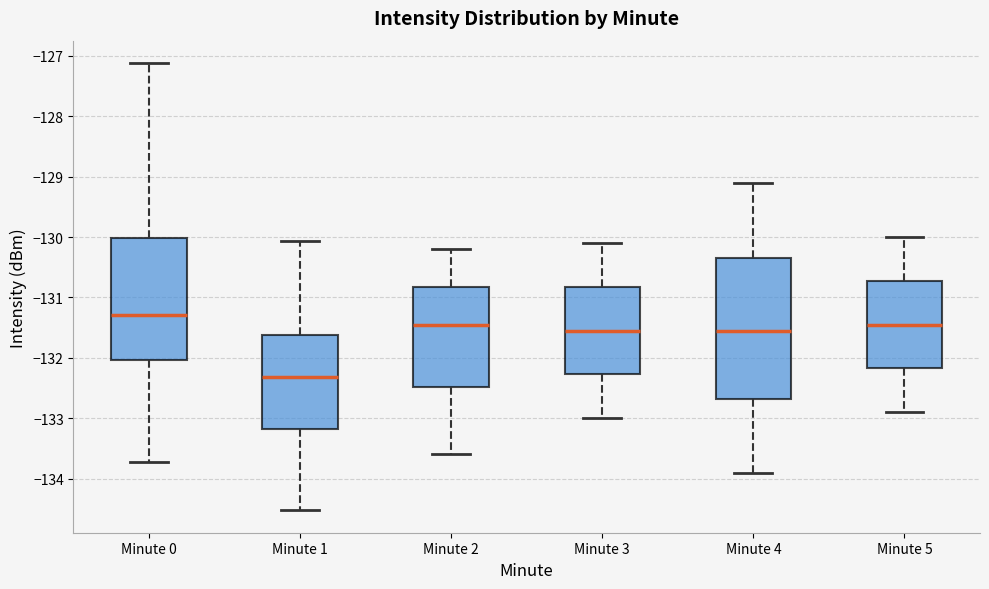

Comparing the boxes themselves (not the whiskers), which one is the tallest?

Minute 4